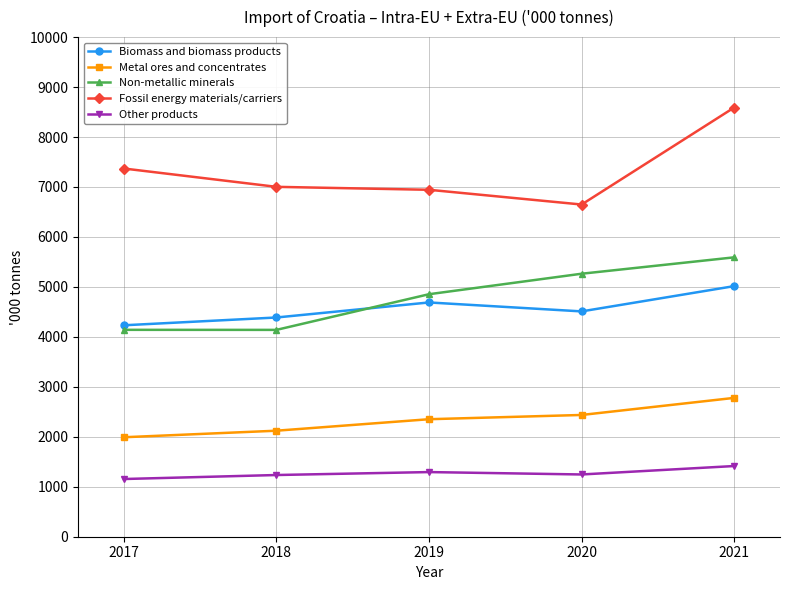

The value of Metal ores and concentrates at 2017 is 1991. True or false?

True